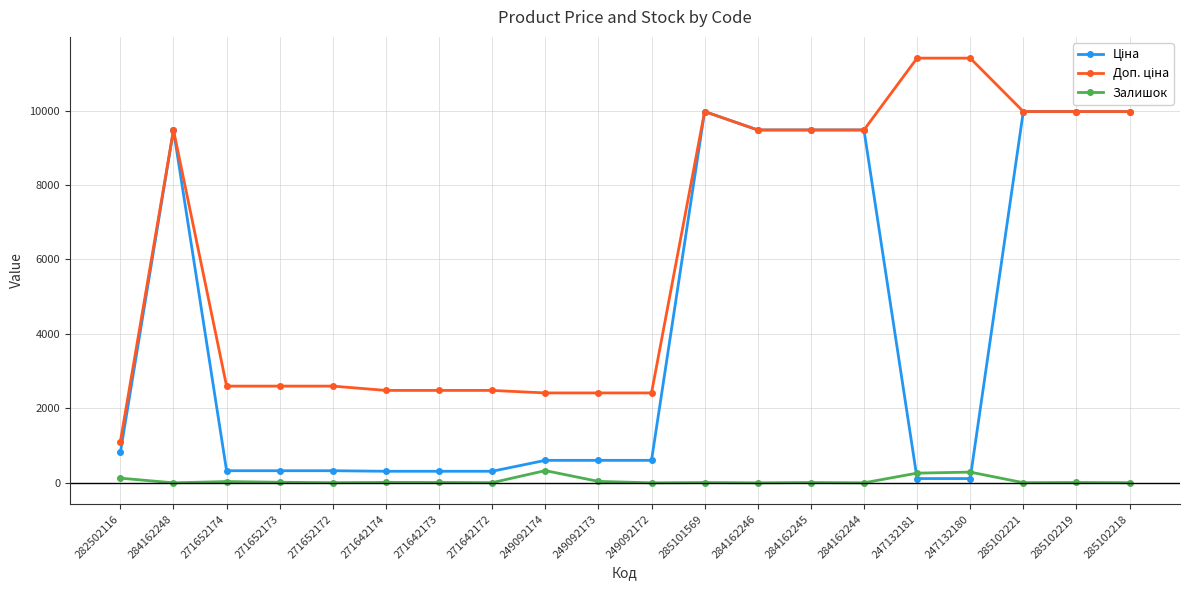

What is the difference between the highest and lowest values at 249092172?

2414.8